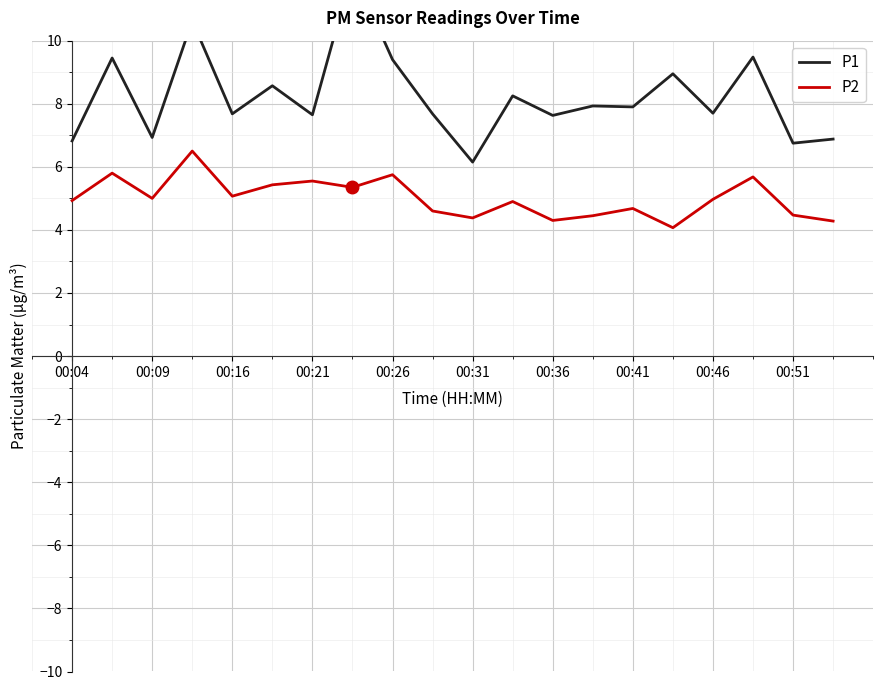

The P2 series shows 1.1 at 00:36. True or false?

False